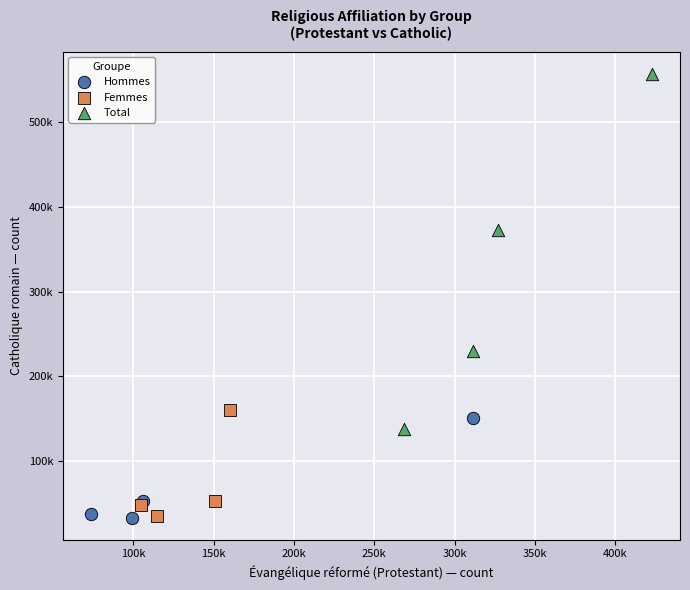

Which series reaches the maximum Y coordinate?

Total